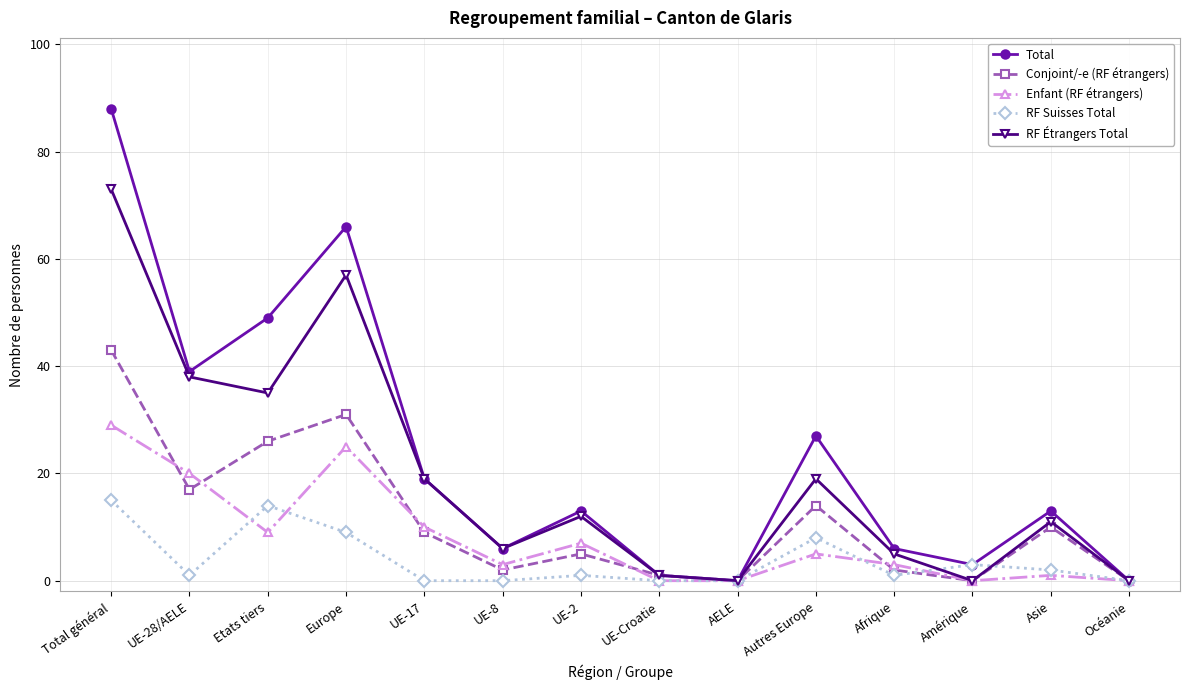

What is the difference between the highest and lowest values at Total général?

73